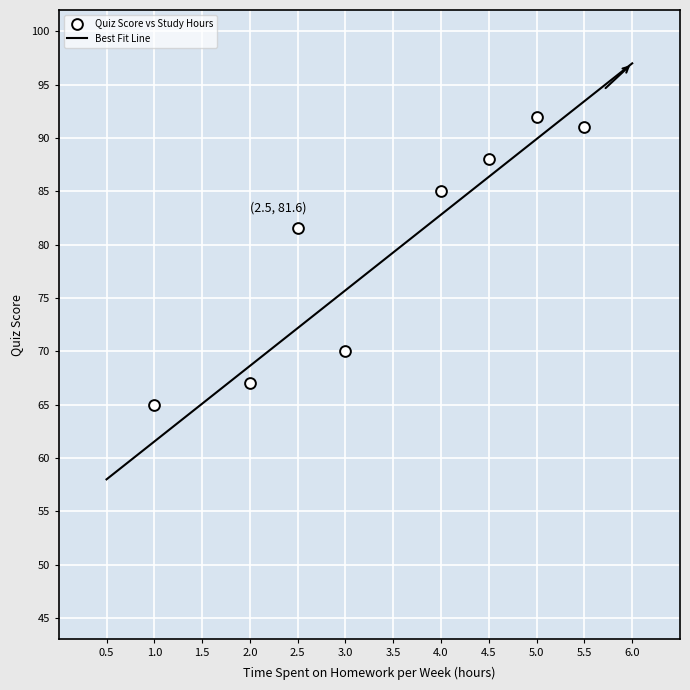

What Y value in the scatter plot is closest to 78?

81.6